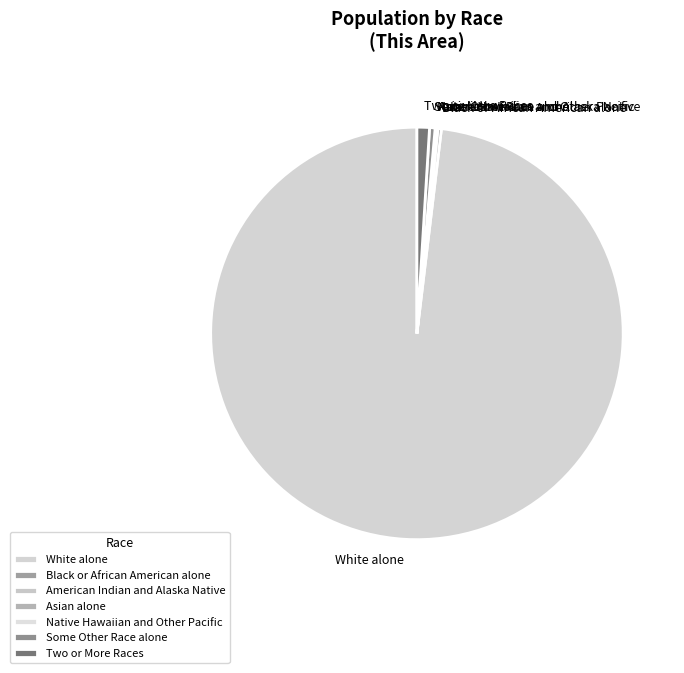

Does Some Other Race alone account for over 50% of the chart?

No